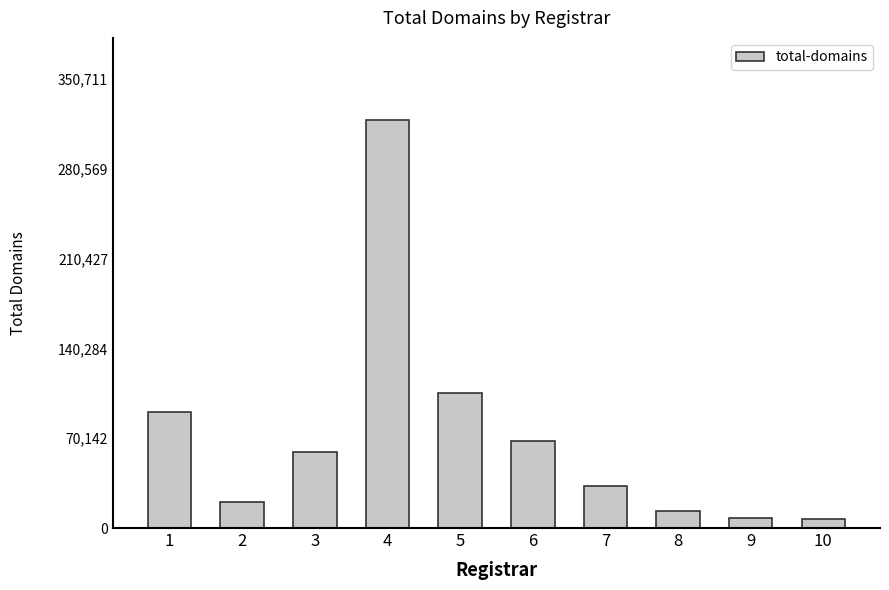

What is the sum of the values at 10 and 3?

66177